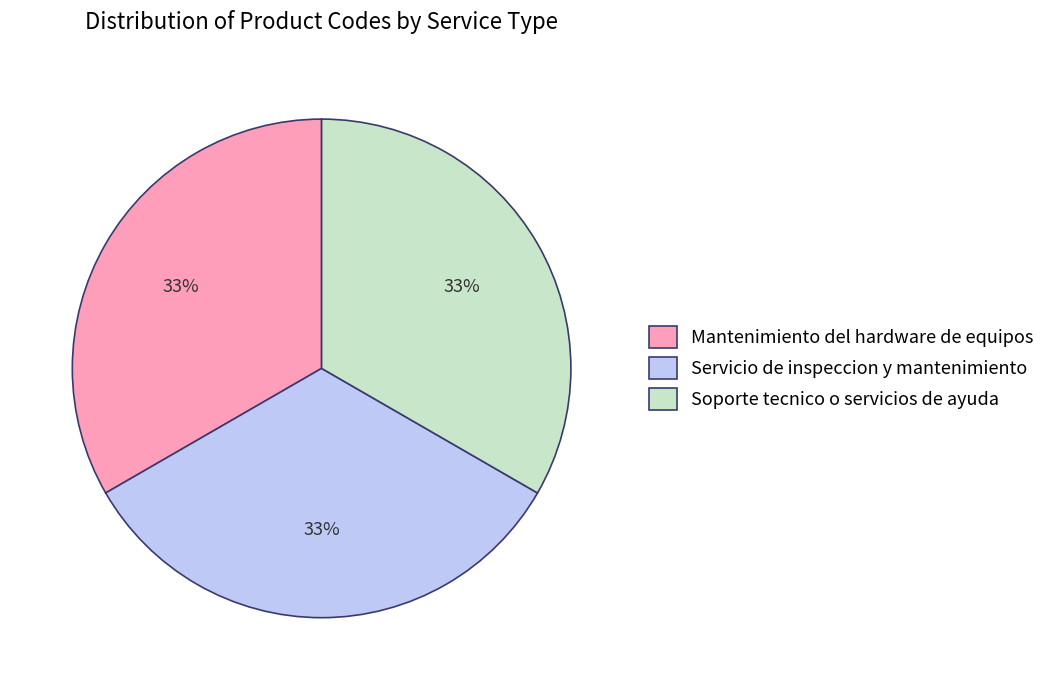

Does Mantenimiento del hardware de equipos represent more than half of the total?

No